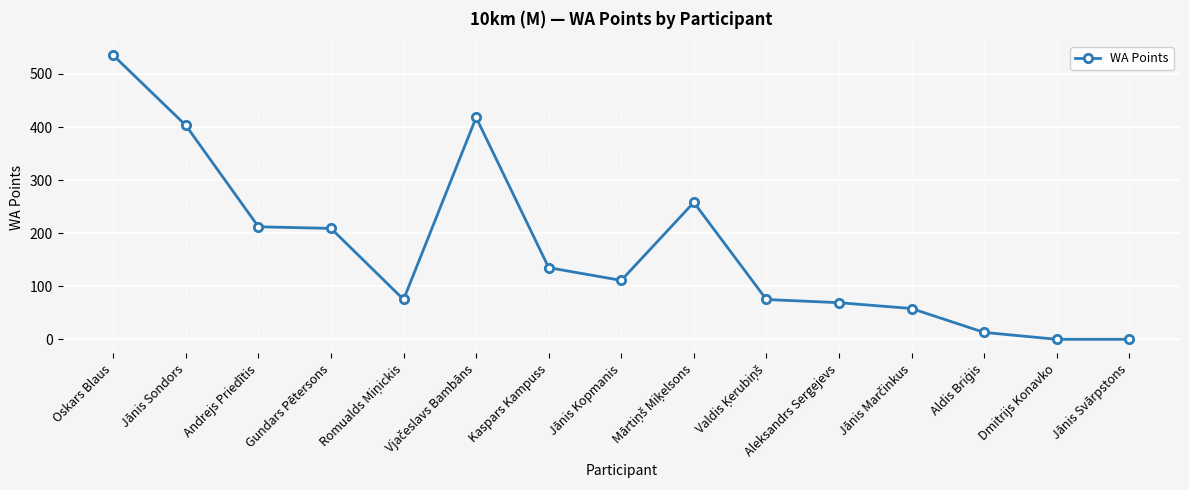

What is the difference between the second highest and second lowest values?

418